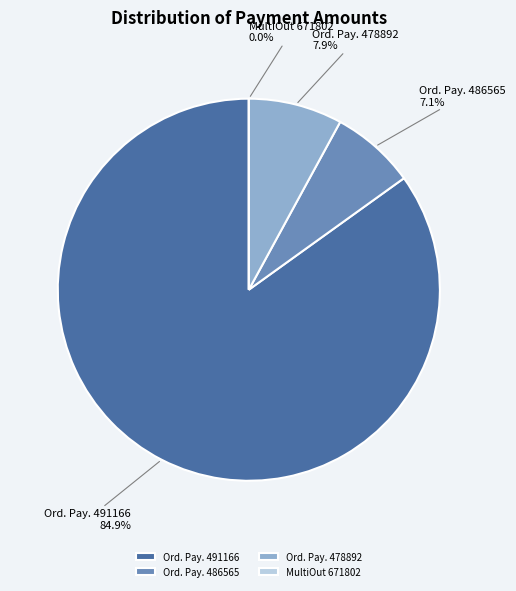

To the nearest percent, what is the average slice percentage?

25%